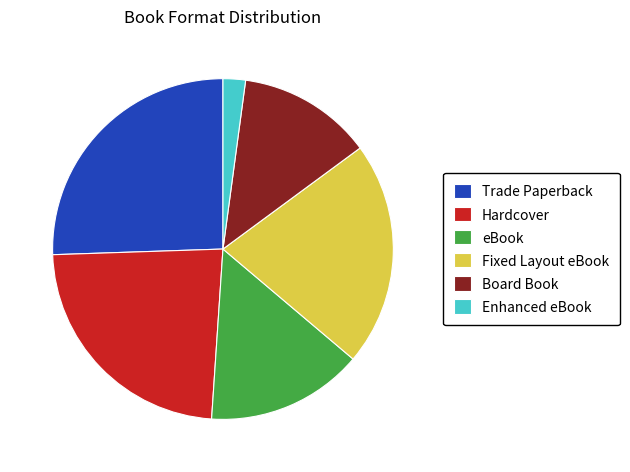

Which has a higher value, Enhanced eBook or Hardcover?

Hardcover